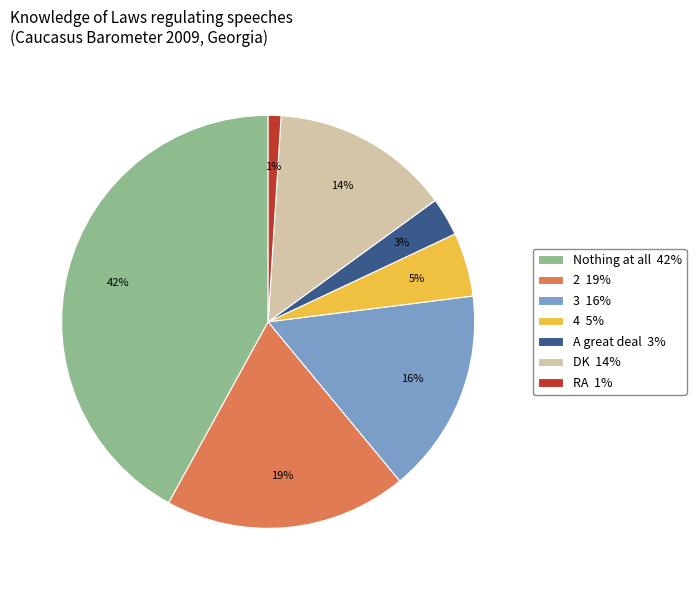

To the nearest percent, what portion does Nothing at all represent?

42%